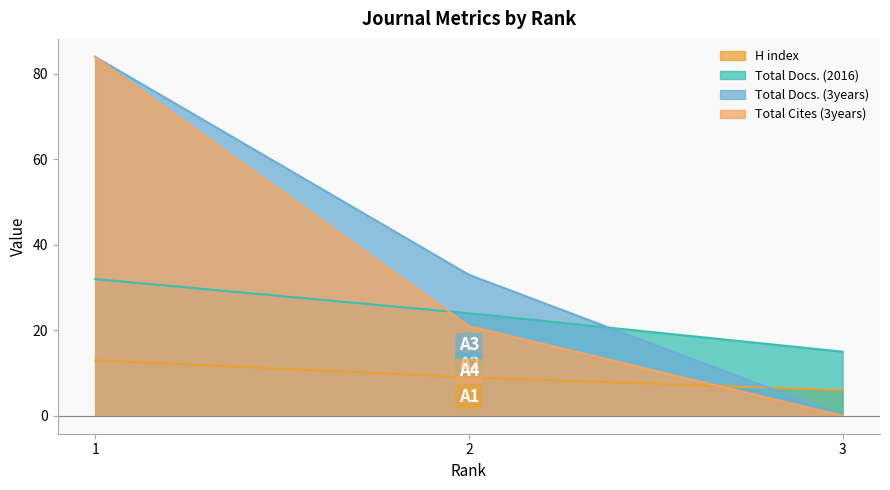

How many data points in Total Cites (3years) are above 21?

1